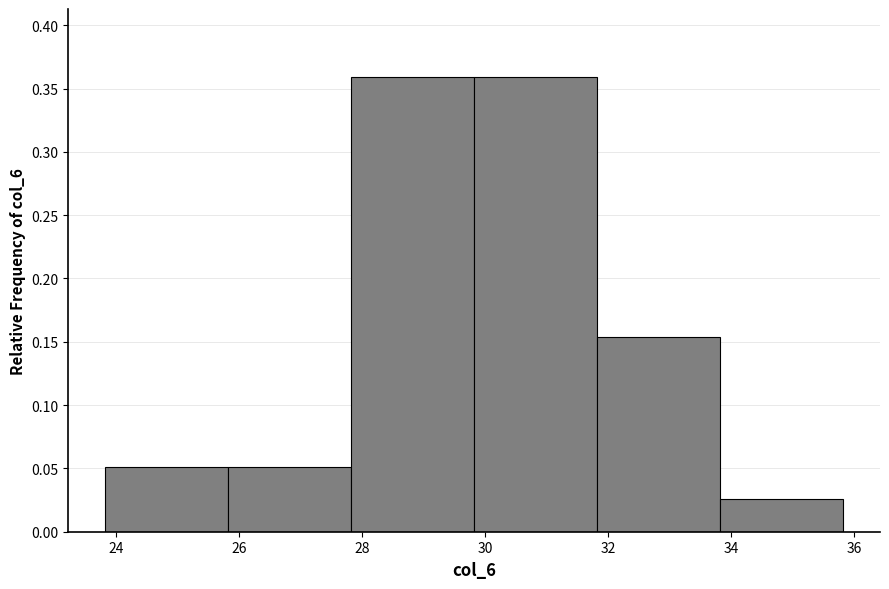

How tall is the bar that spans 31.8 to 33.8 on the x-axis? Neither the bar edges nor the heights are printed on the chart, so give them approximately, as read against the axes.

0.155